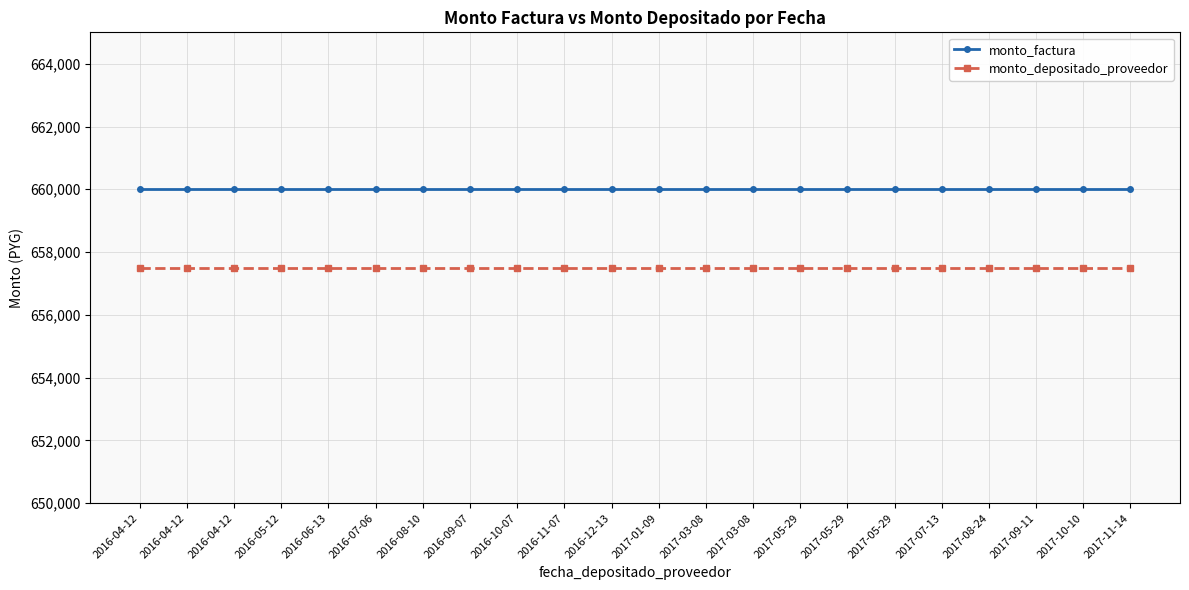

What is the sum of all monto_depositado_proveedor values?

14464692